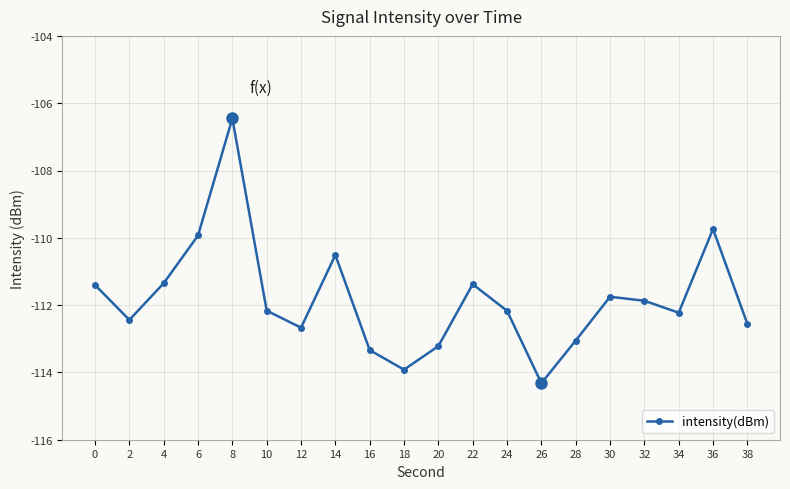

The chart shows a value of -109.9 at 6. True or false?

True